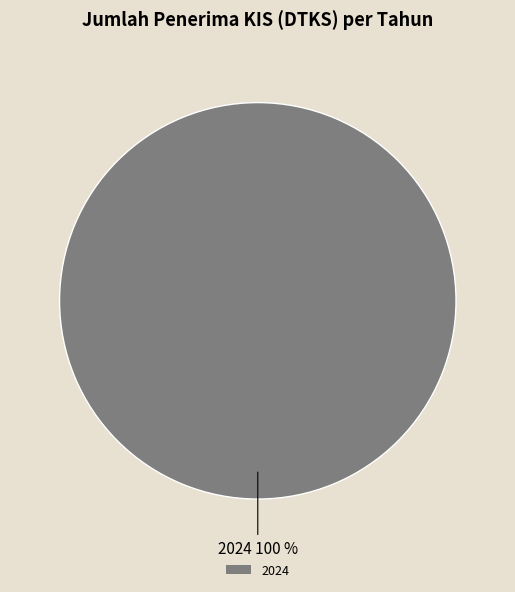

What percentage is the 2024 slice, to the nearest percent?

100%